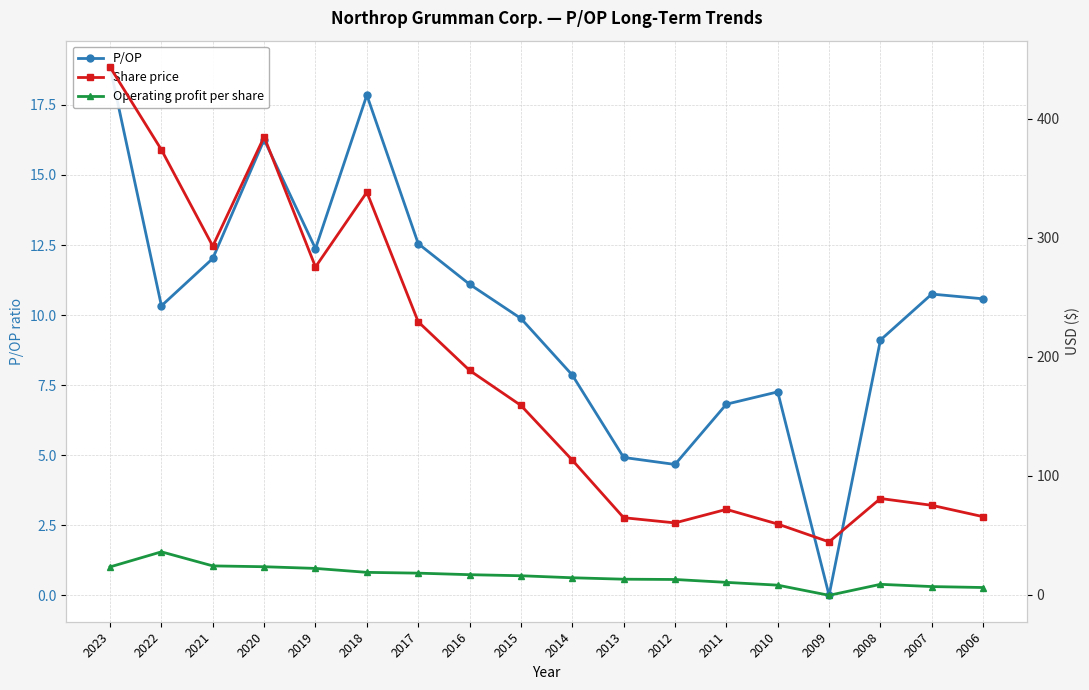

Which has a higher value, 2009 or 2022?

2022